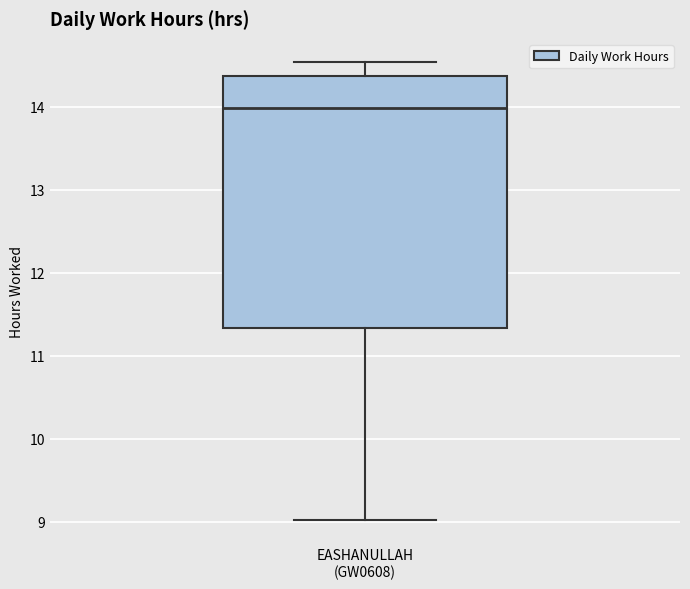

Transcribe this box plot: give where the median line is, the range the box spans, and where the two whiskers end, as read against the y-axis. The values are not printed on the chart, so give them approximately, as read against the axis.

median 14.0, box 11.3 to 14.4, whiskers 9.0 to 14.5